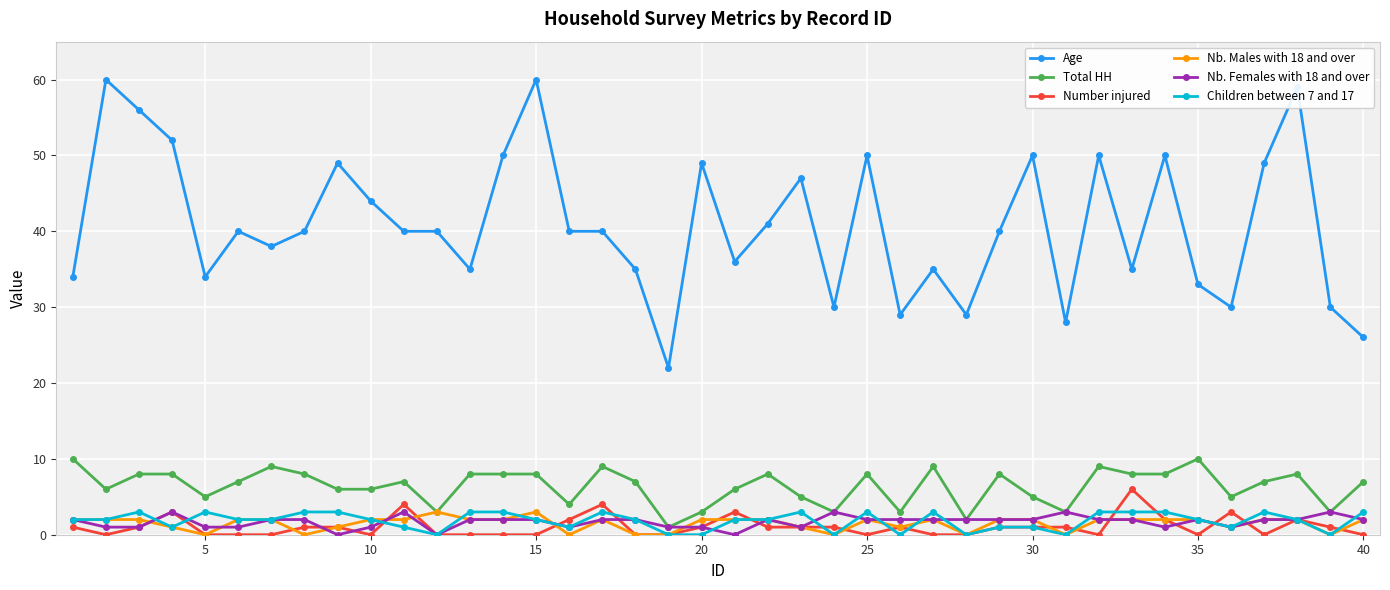

Which series has the largest total across all categories?

Age